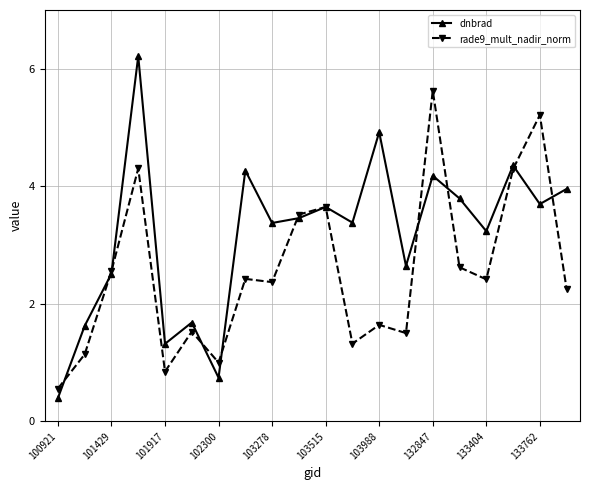

What is the average value of the dnbrad series?

3.2